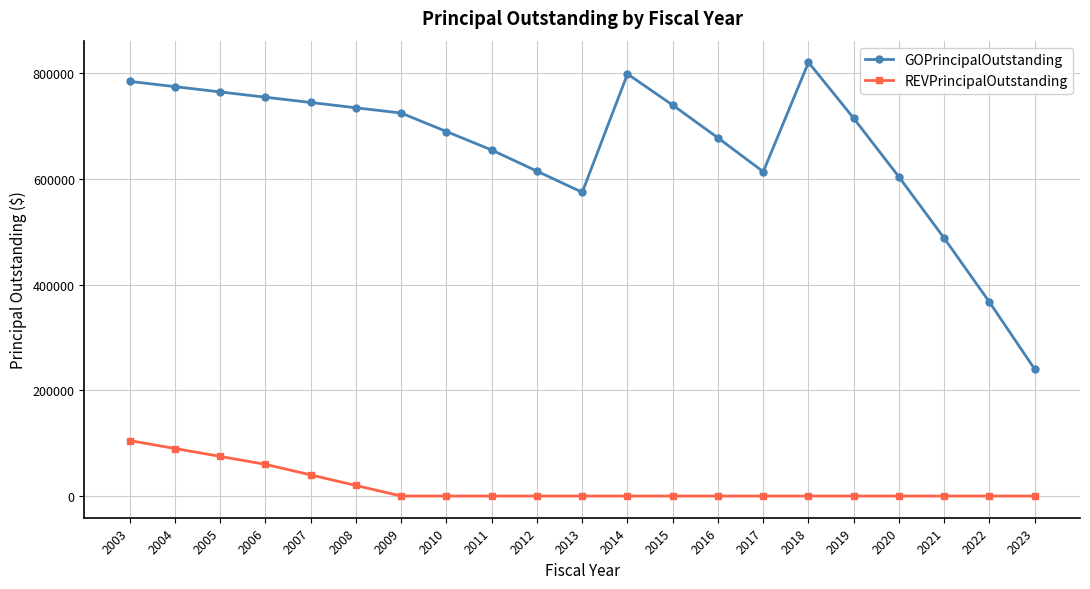

Is the value of GOPrincipalOutstanding at 2010 greater than the value of REVPrincipalOutstanding at 2004?

Yes